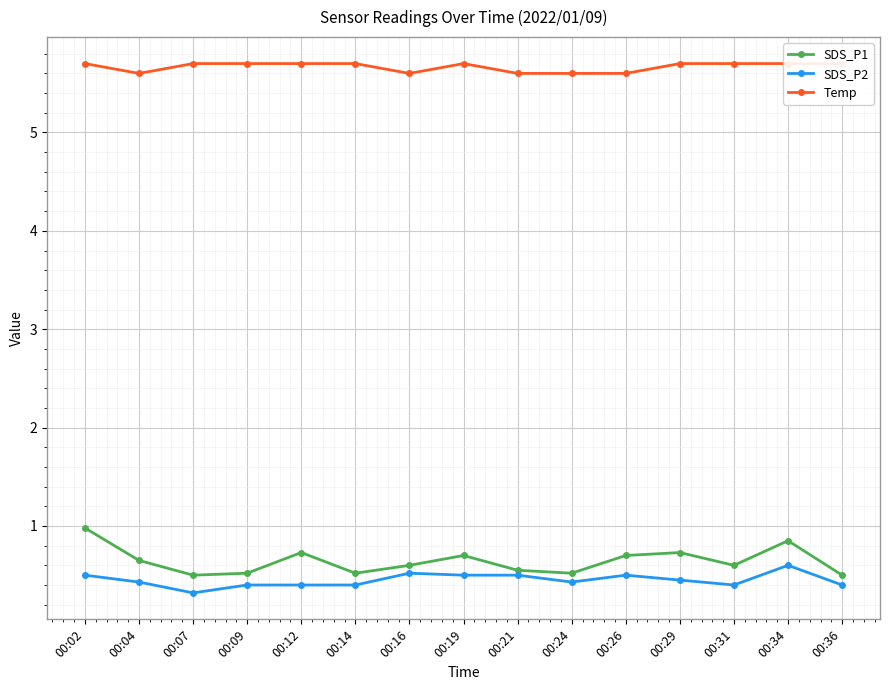

Which series has the widest spread of values?

SDS_P1